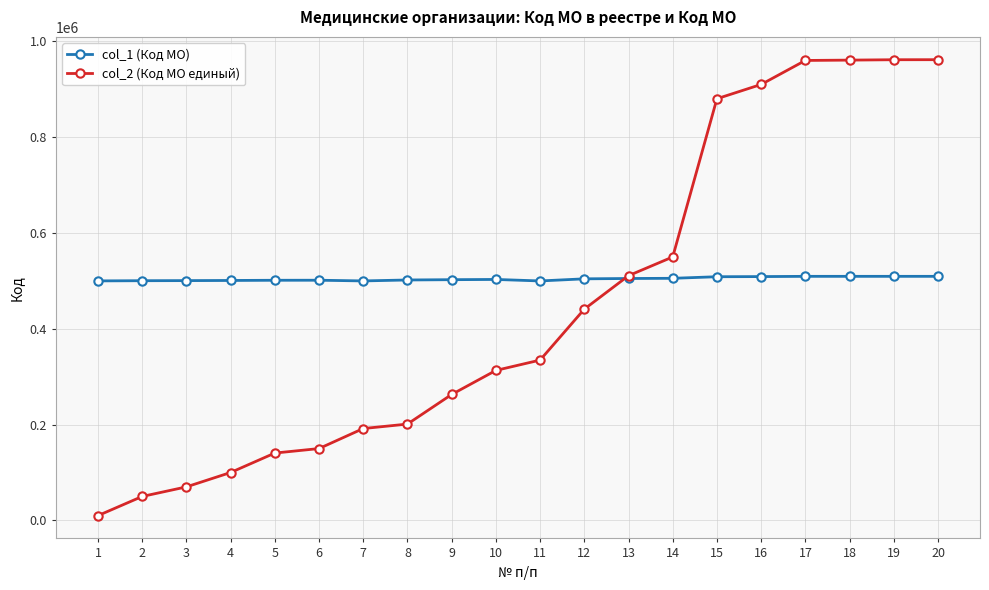

How many categories are shown in the chart?

20